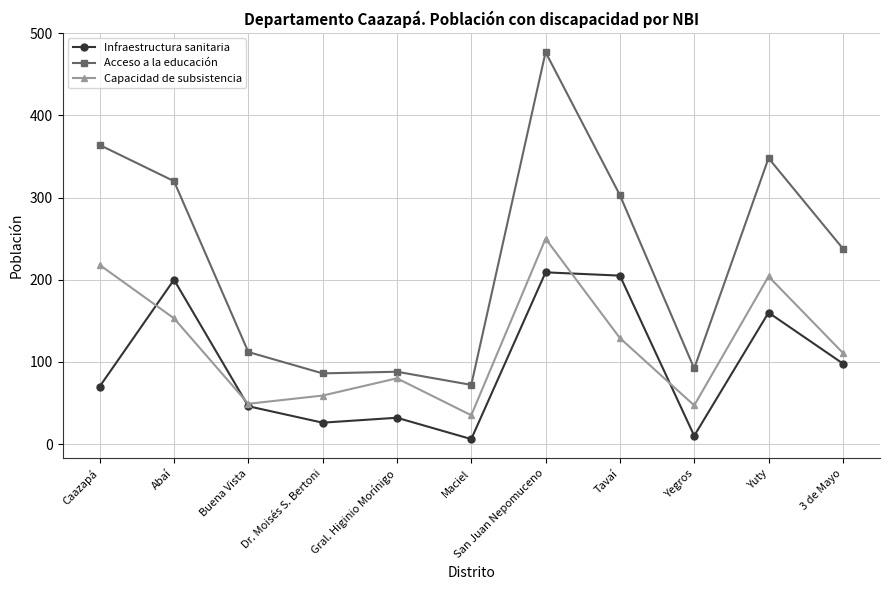

How many interior local peaks does the Capacidad de subsistencia series have?

3